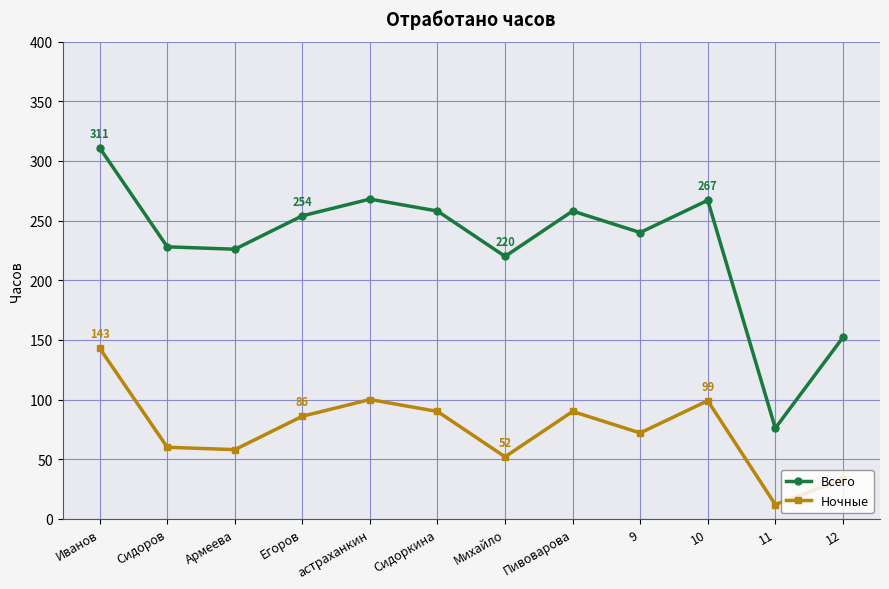

At which label does Ночные reach its peak?

Иванов